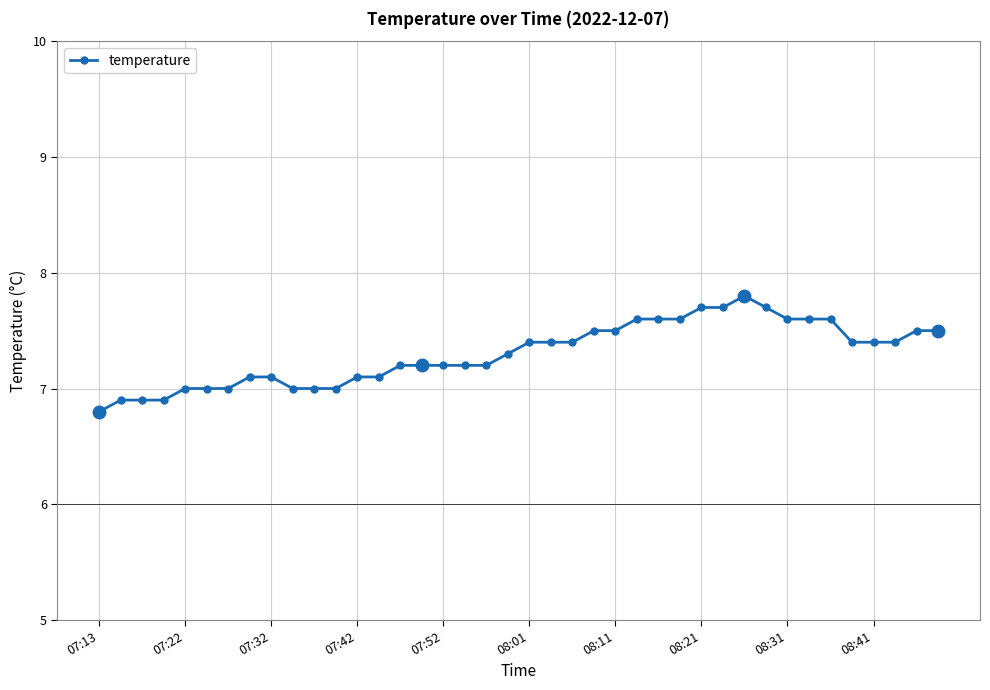

What is the maximum value shown in the chart?

7.8